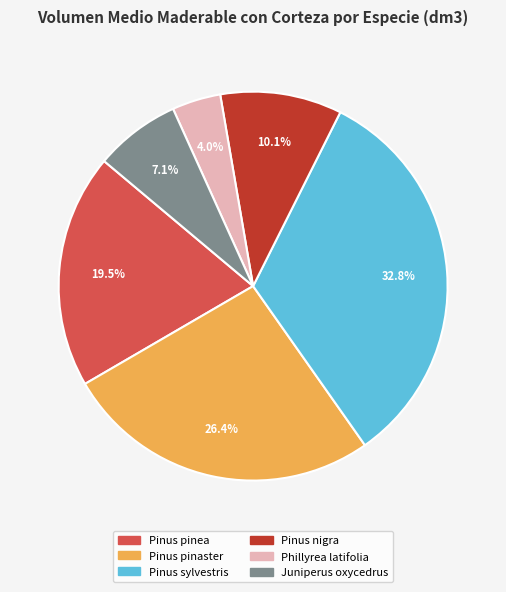

To the nearest percent, what is the difference between the largest and smallest slice percentages?

29%